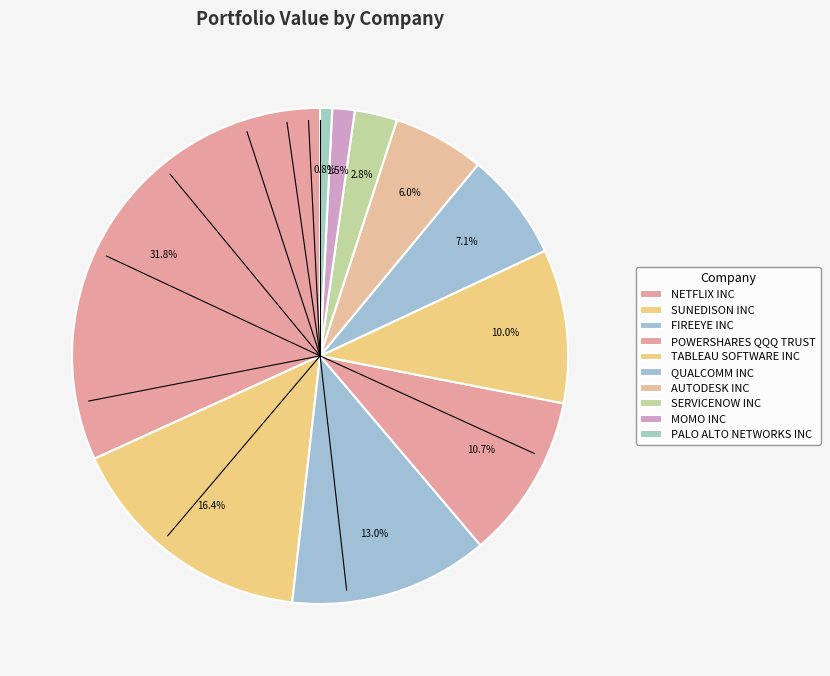

How many segments does this pie chart have?

10